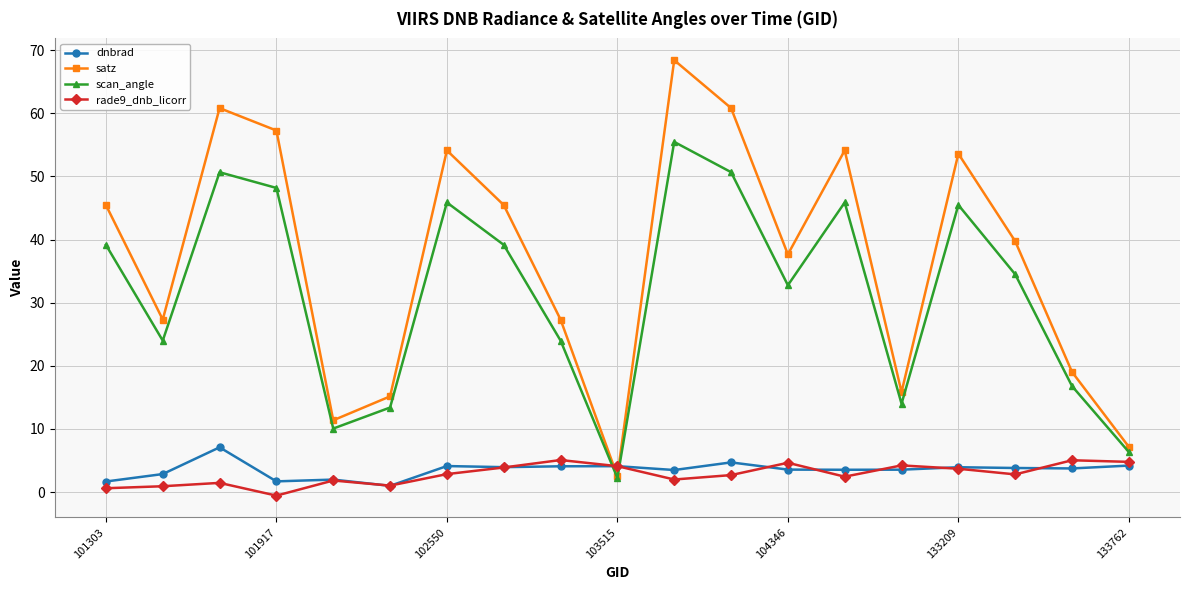

True or false: dnbrad and scan_angle intersect in this chart.

True